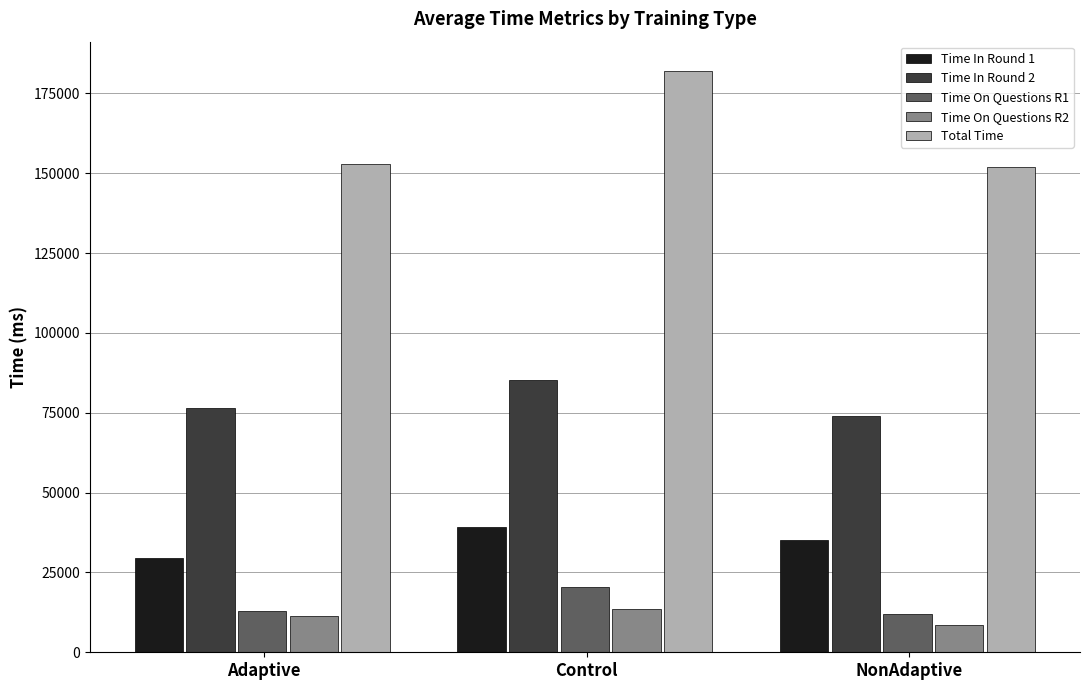

Is it true that Time On Questions R2 equals 13563.2 at Control?

True